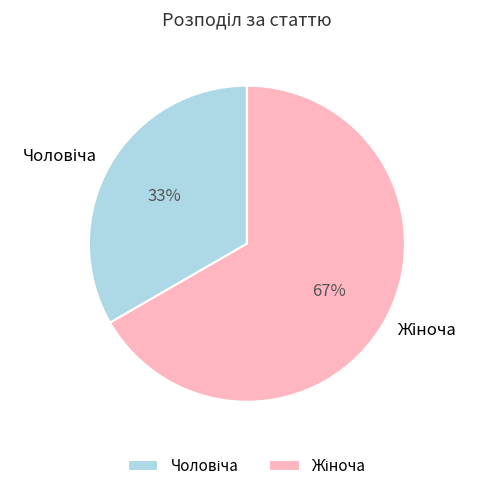

Is there a majority slice in this chart?

Yes